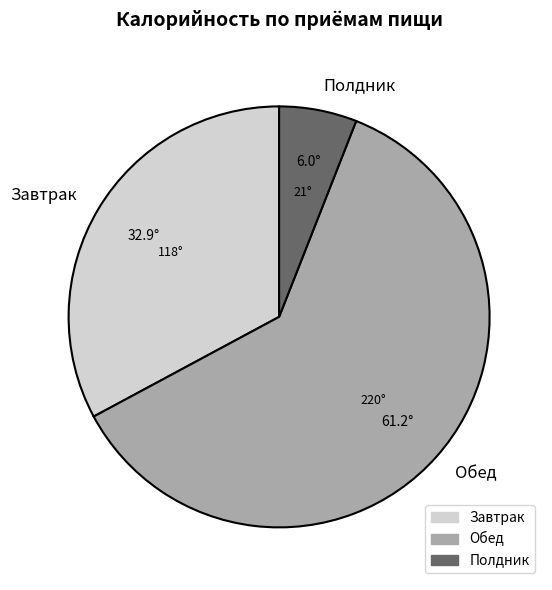

Combined, do Обед and Завтрак account for over 50%?

Yes